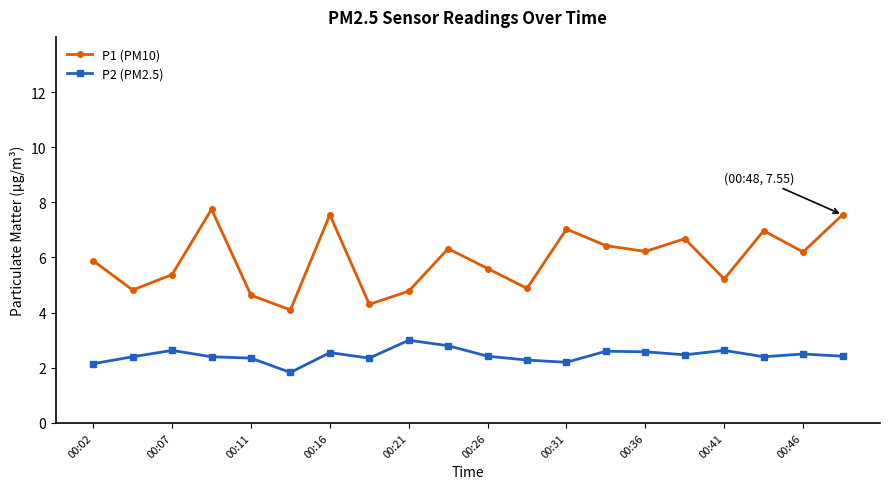

How many values in the P2 (PM2.5) series exceed 2?

19